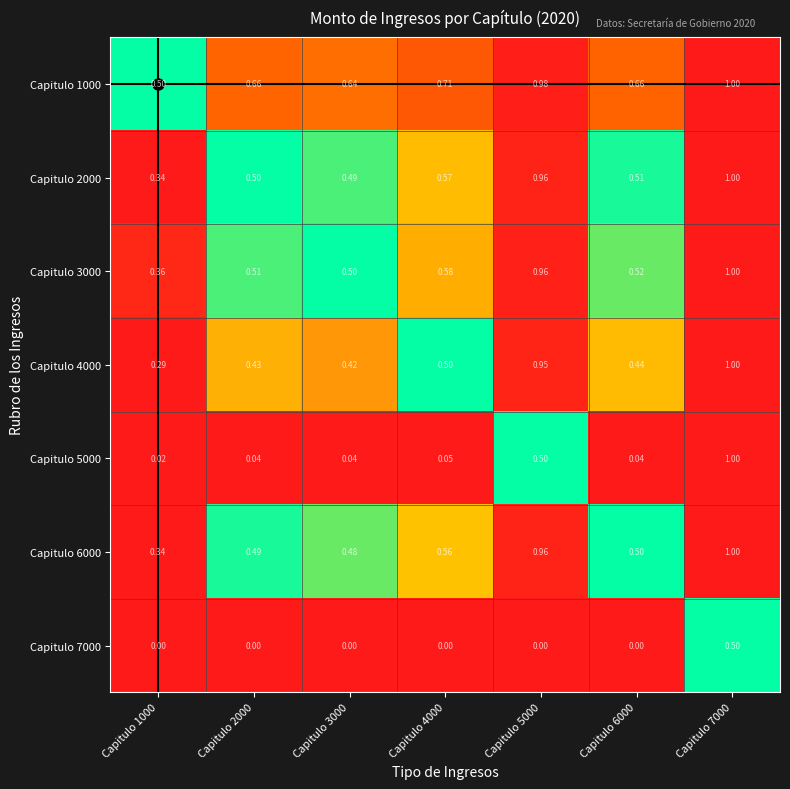

Count the number of data series in this chart.

7